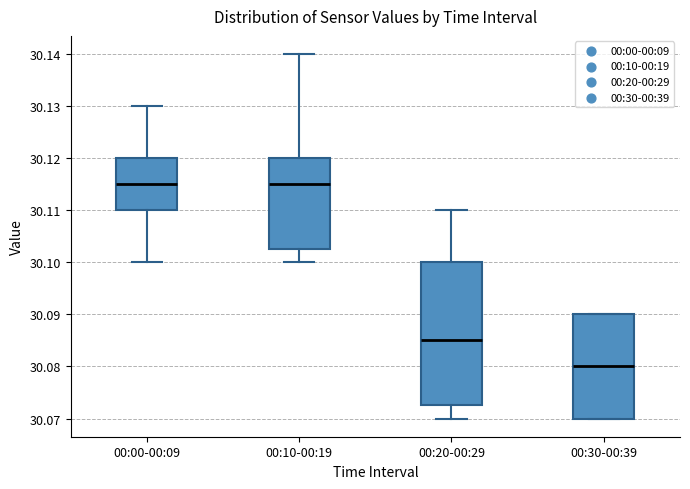

Which box is the tallest, from its lower edge to its upper edge?

00:20-00:29